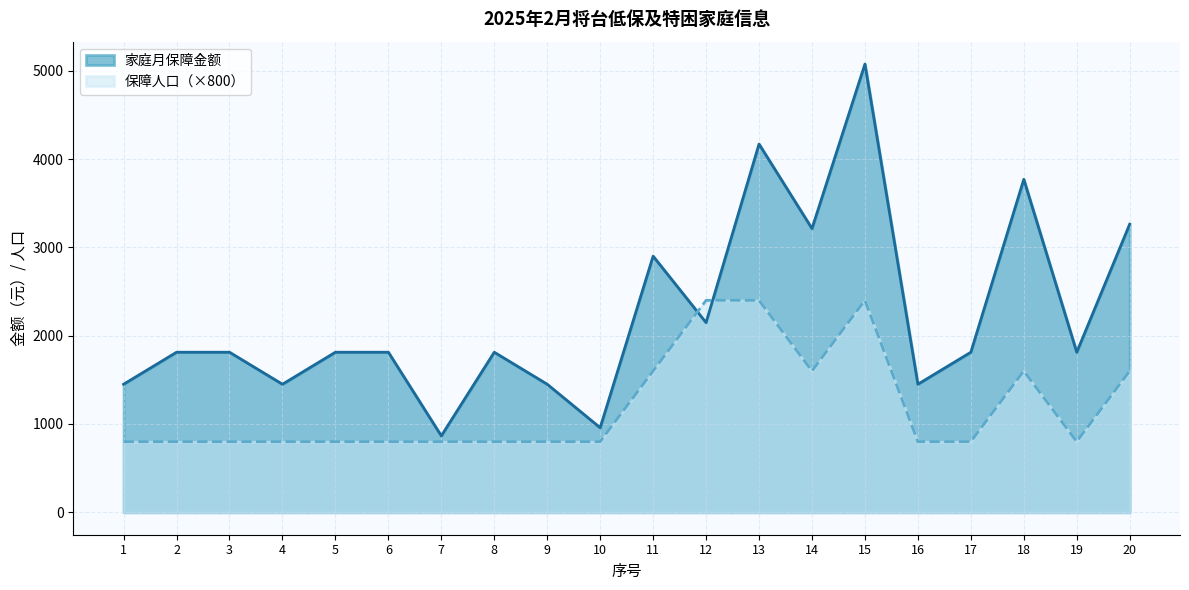

Between 3 and 20, which series saw the biggest shift?

家庭月保障金额